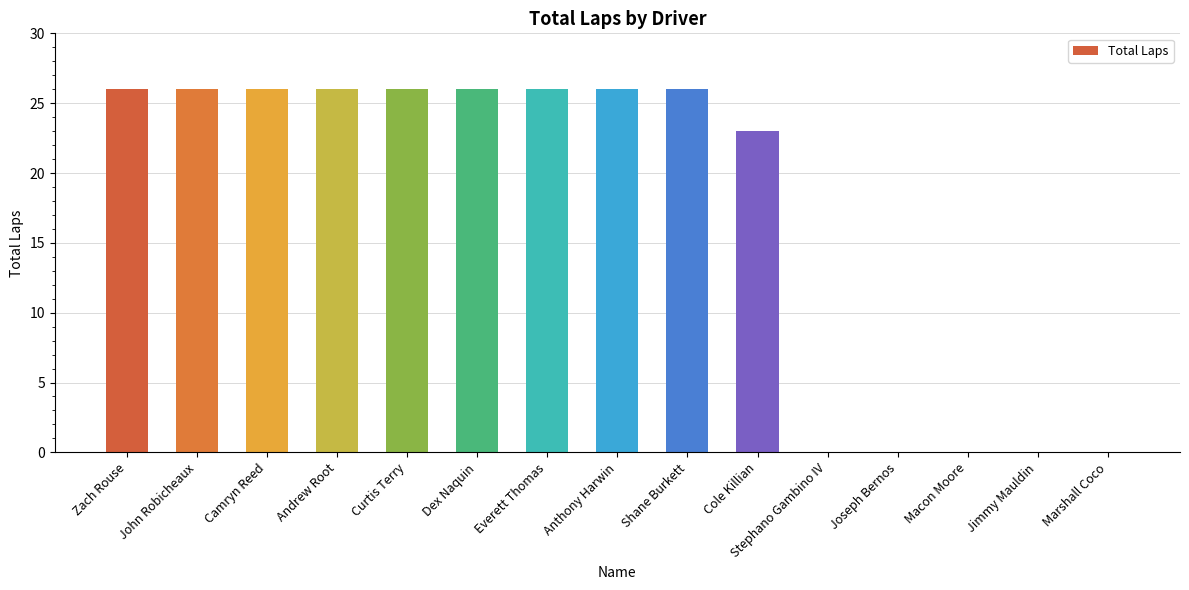

What is the change in value from Cole Killian to Joseph Bernos?

-23